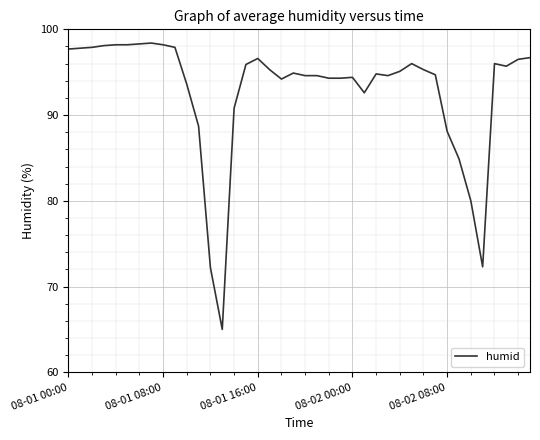

What is the difference between the maximum and minimum values?

33.4